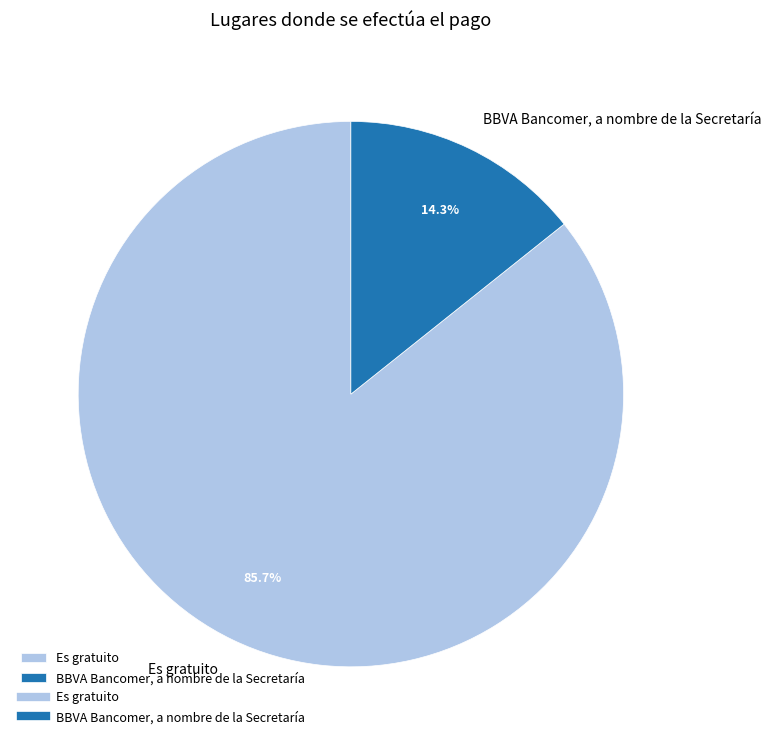

Which slice represents more than half of the pie?

Es gratuito